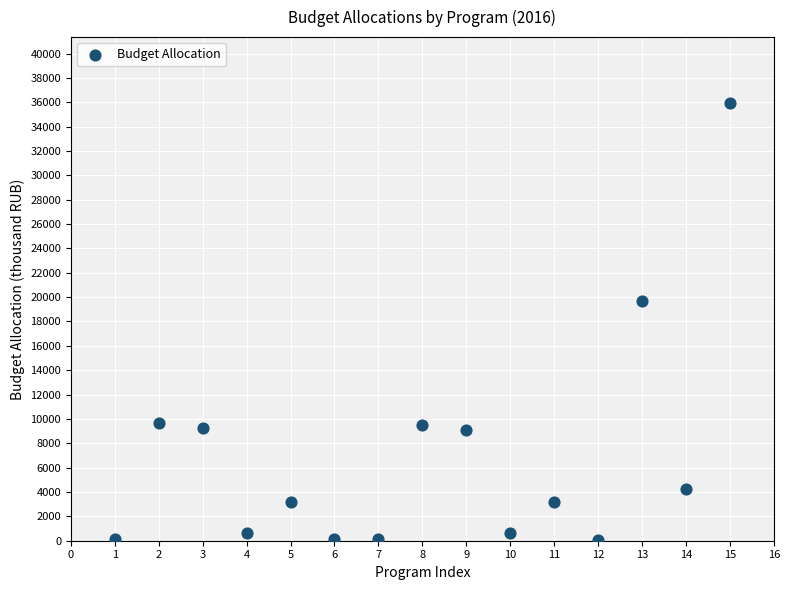

What Y value in the scatter plot is closest to 18028?

19658.8